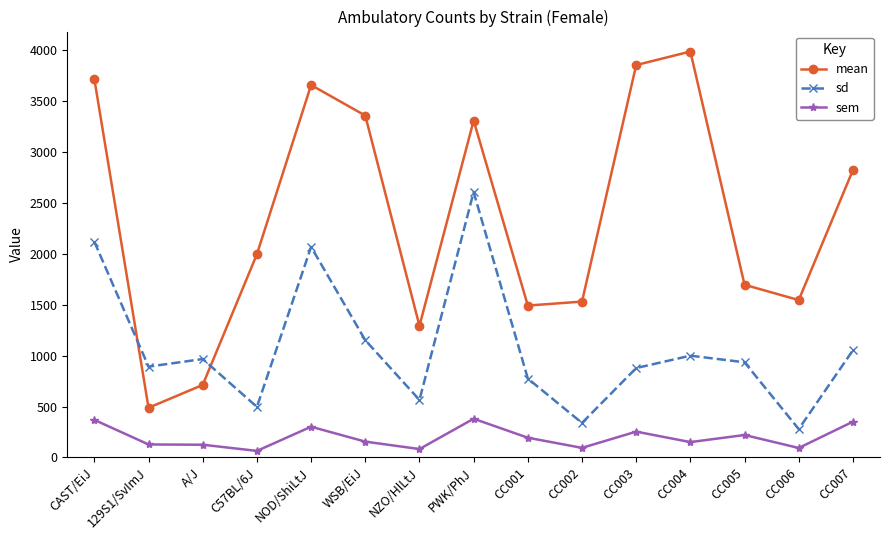

True or false: mean has more than 1 interior local peaks.

True